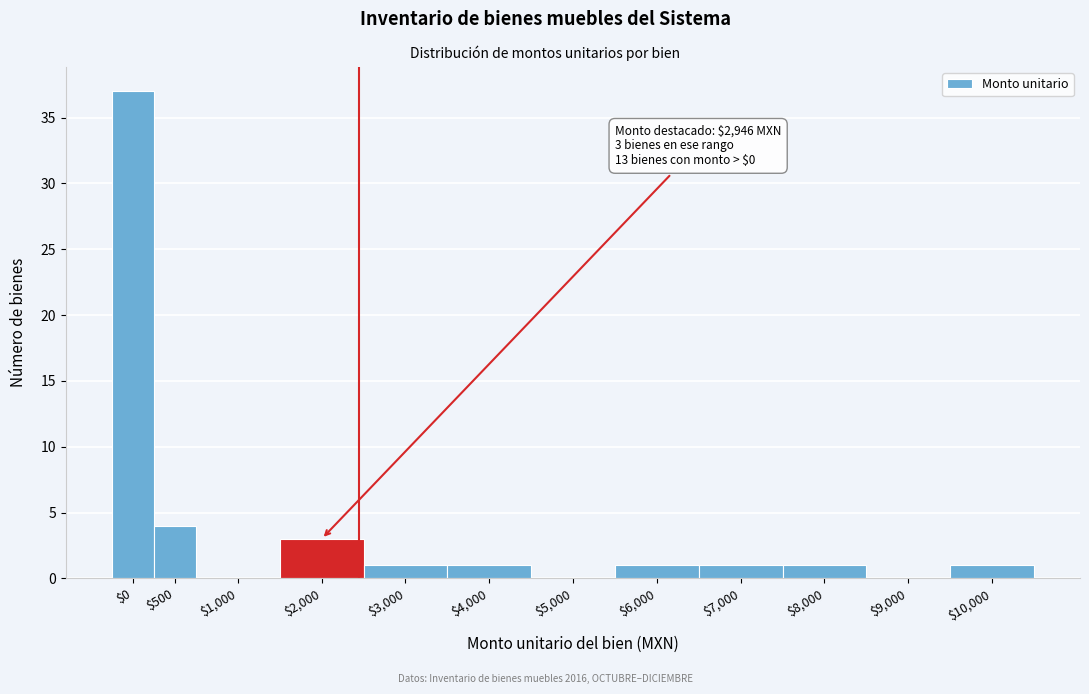

What is the maximum value shown in the chart?

37